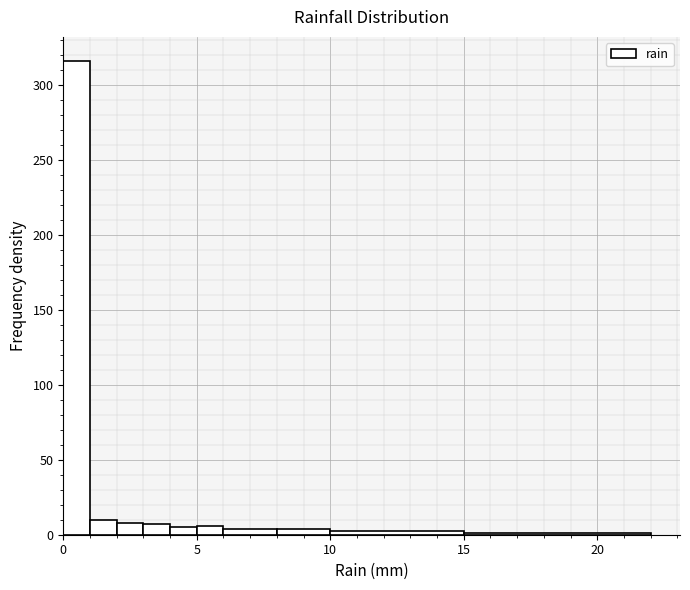

Read against the x-axis, roughly where is the centre of the tallest bar?

0.5